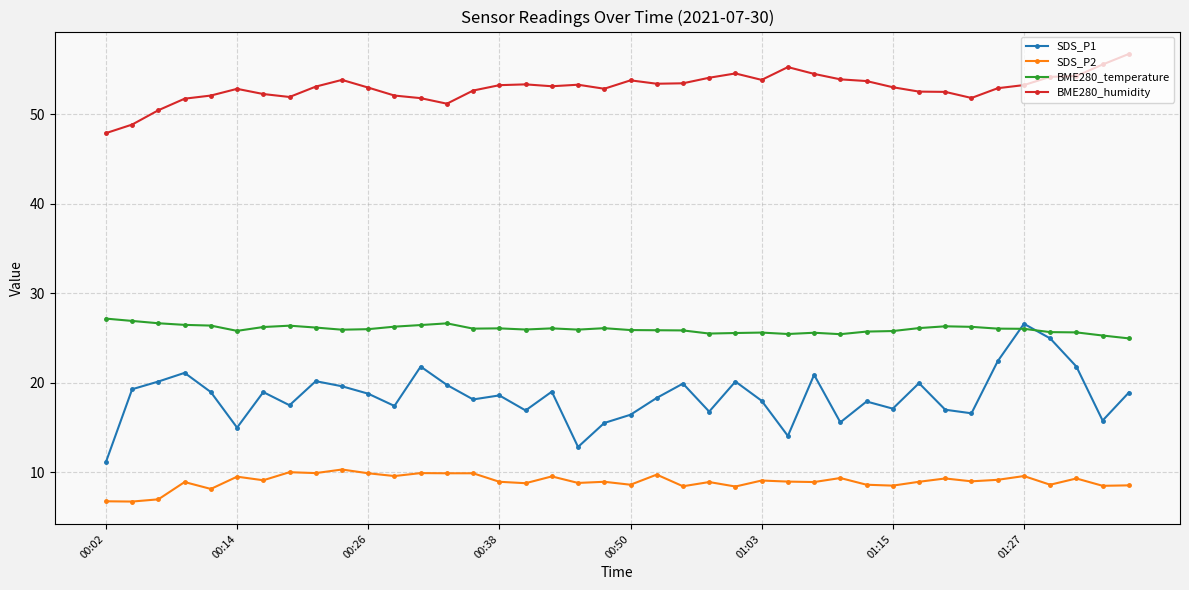

Rank the series by their average value, from highest to lowest.

BME280_humidity, BME280_temperature, SDS_P1, SDS_P2